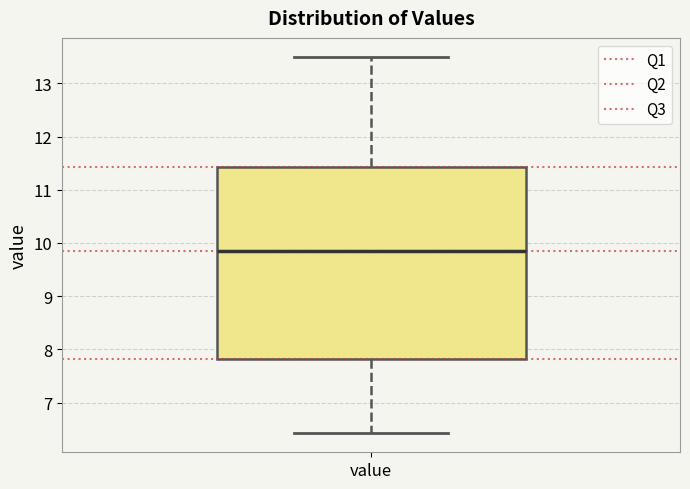

Transcribe this box plot: give where the median line is, the range the box spans, and where the two whiskers end, as read against the y-axis. The values are not printed on the chart, so give them approximately, as read against the axis.

median 9.9, box 7.8 to 11.4, whiskers 6.4 to 13.5